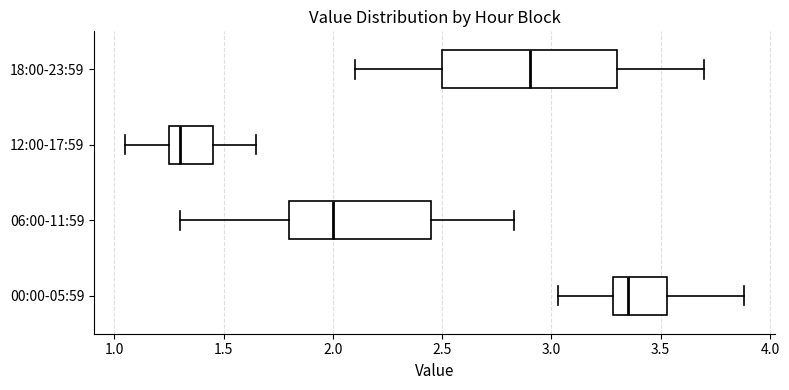

Reading bottom to top, transcribe this box plot: for each box, give where its median line is, the range the box spans, and where its two whiskers end, as read against the x-axis. The values are not printed on the chart, so give them approximately, as read against the axis.

00:00-05:59: median 3.35, box 3.30 to 3.55, whiskers 3.05 to 3.90
06:00-11:59: median 2.00, box 1.80 to 2.45, whiskers 1.30 to 2.85
12:00-17:59: median 1.30, box 1.25 to 1.45, whiskers 1.05 to 1.65
18:00-23:59: median 2.90, box 2.50 to 3.30, whiskers 2.10 to 3.70